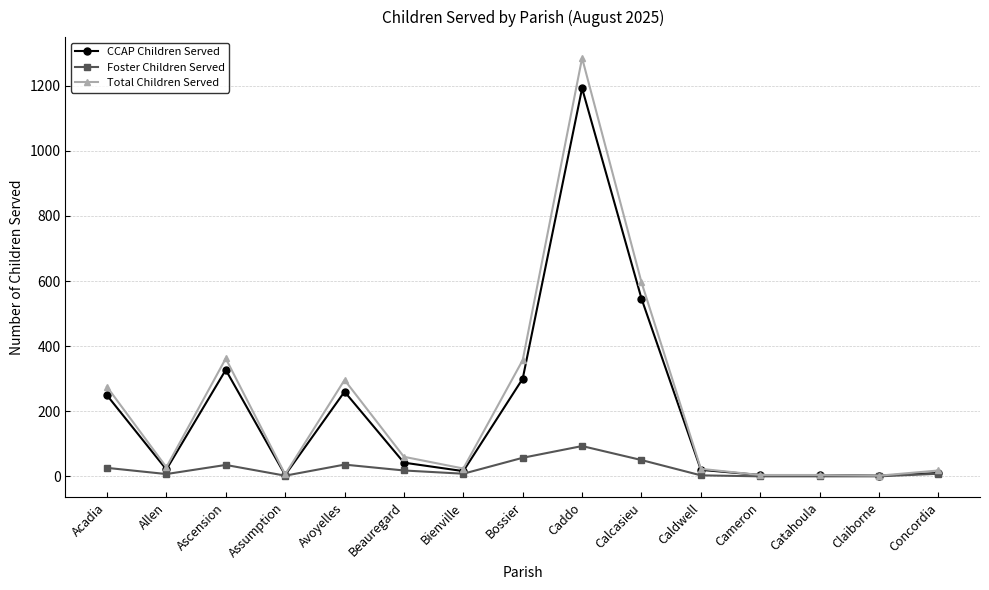

What is the difference between the highest and lowest values at Avoyelles?

260